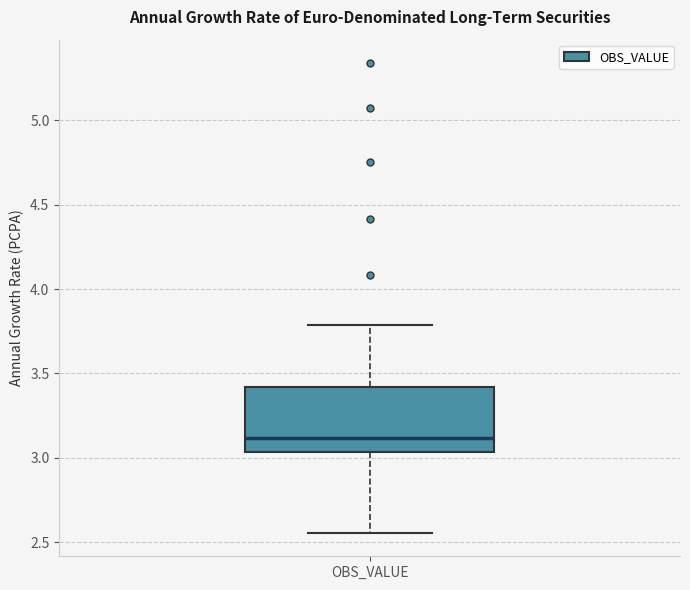

Read this box plot against the y-axis: the position of the median line, the range covered by the box, and the ends of both whiskers. The values are not printed on the chart, so give them approximately, as read against the axis.

median 3.10, box 3.05 to 3.40, whiskers 2.55 to 3.80